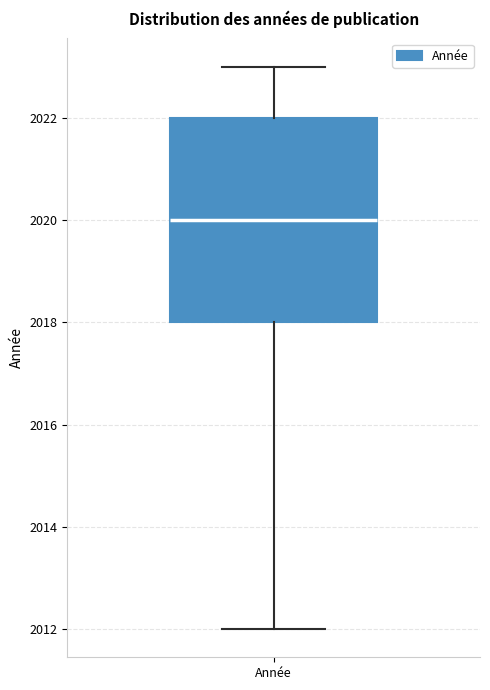

Transcribe this box plot: give where the median line is, the range the box spans, and where the two whiskers end, as read against the y-axis. The values are not printed on the chart, so give them approximately, as read against the axis.

median 2020, box 2018 to 2022, whiskers 2012 to 2023